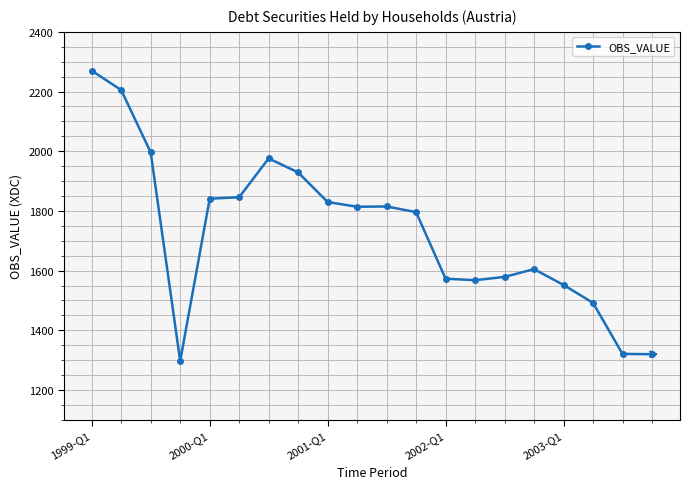

What is the smallest value displayed?

1297